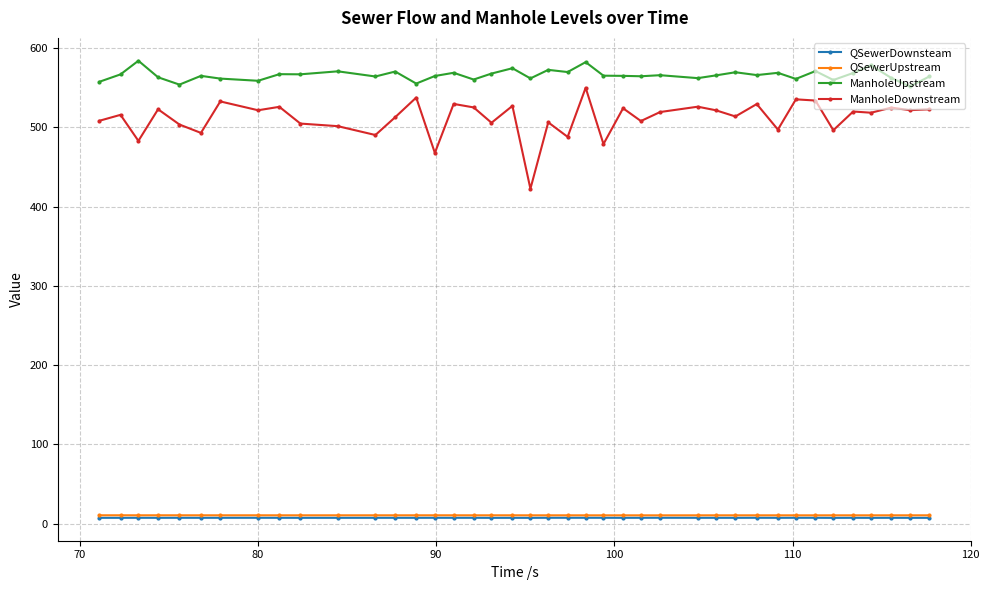

True or false: ManholeUpstream and QSewerDownsteam cross at least once.

False